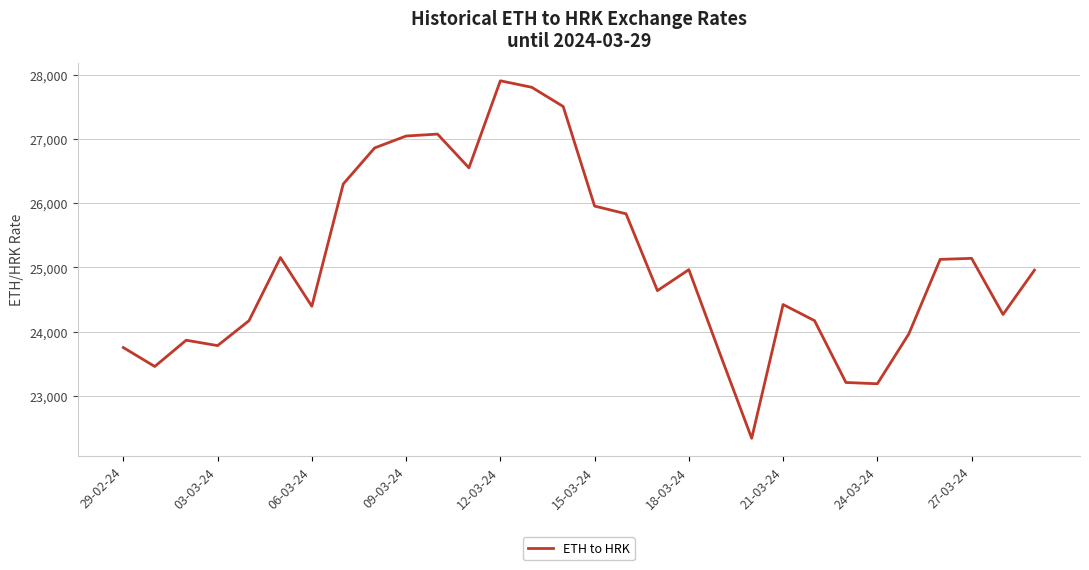

What is the difference between the maximum and minimum values?

5567